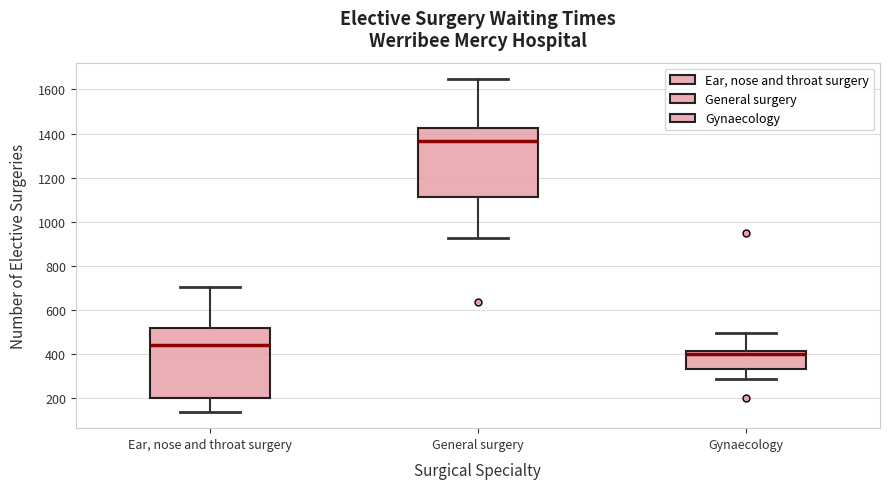

Which box has the lowest median line?

Gynaecology